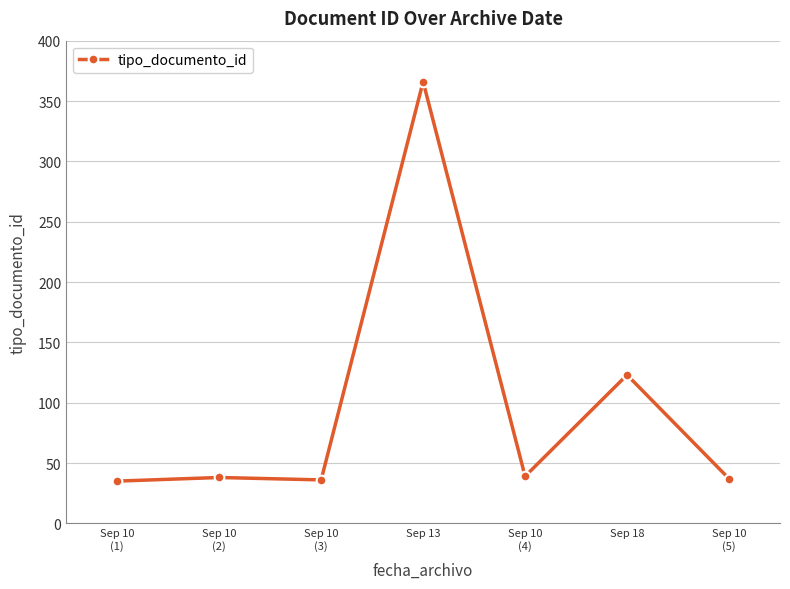

What is the label of the 6th point from the left?

Sep 18